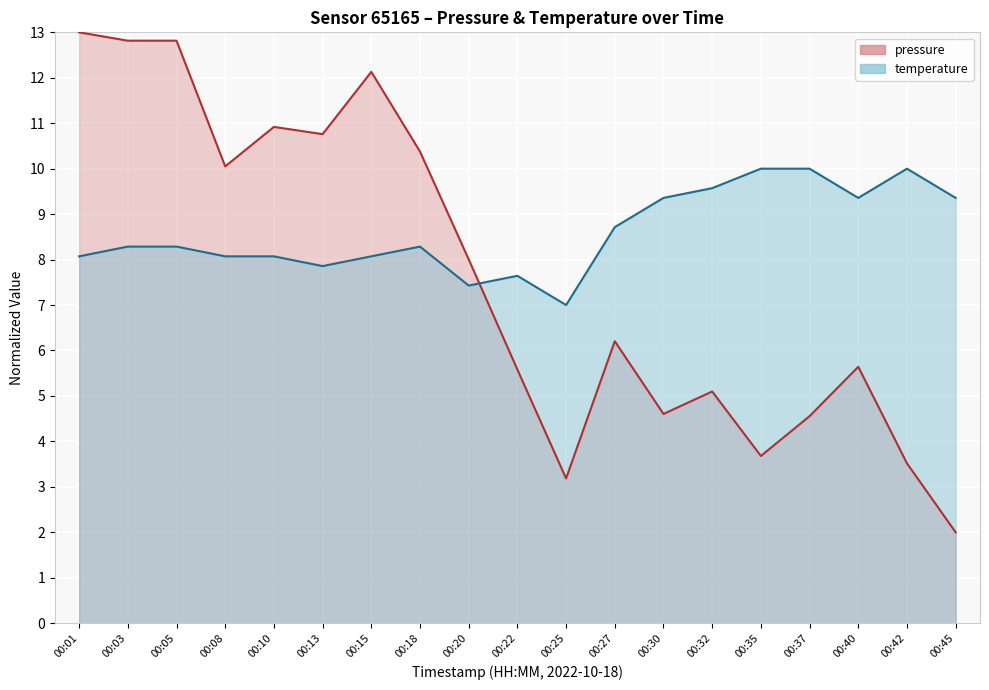

Is it true that pressure equals 3.2 at 00:25?

True